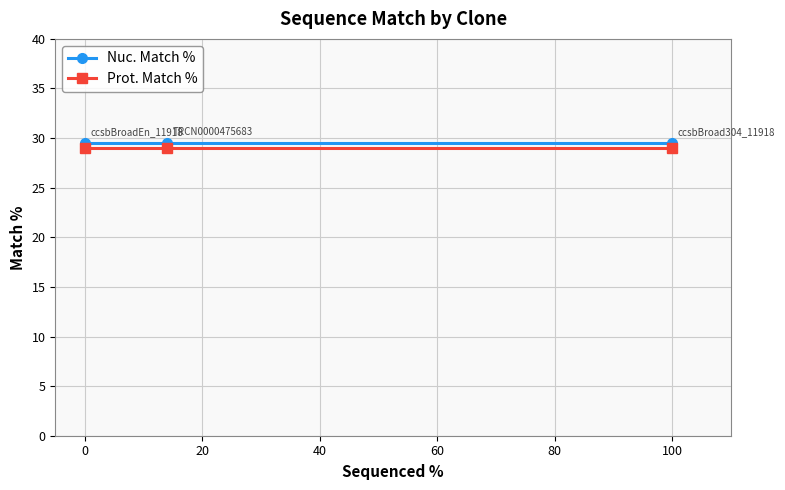

Does the chart have visible grid lines?

Yes